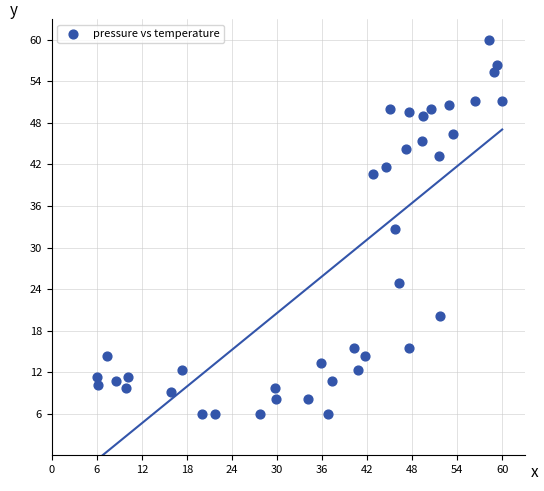

What is the range of Y values (max minus min)?

54.0